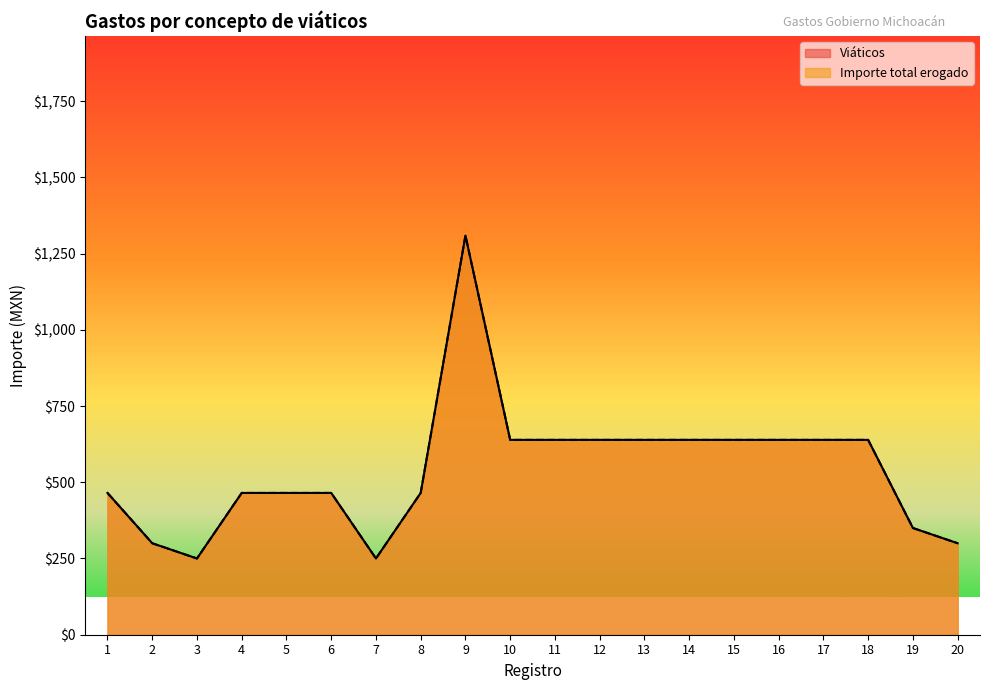

What is the highest value of the Viáticos series?

1309